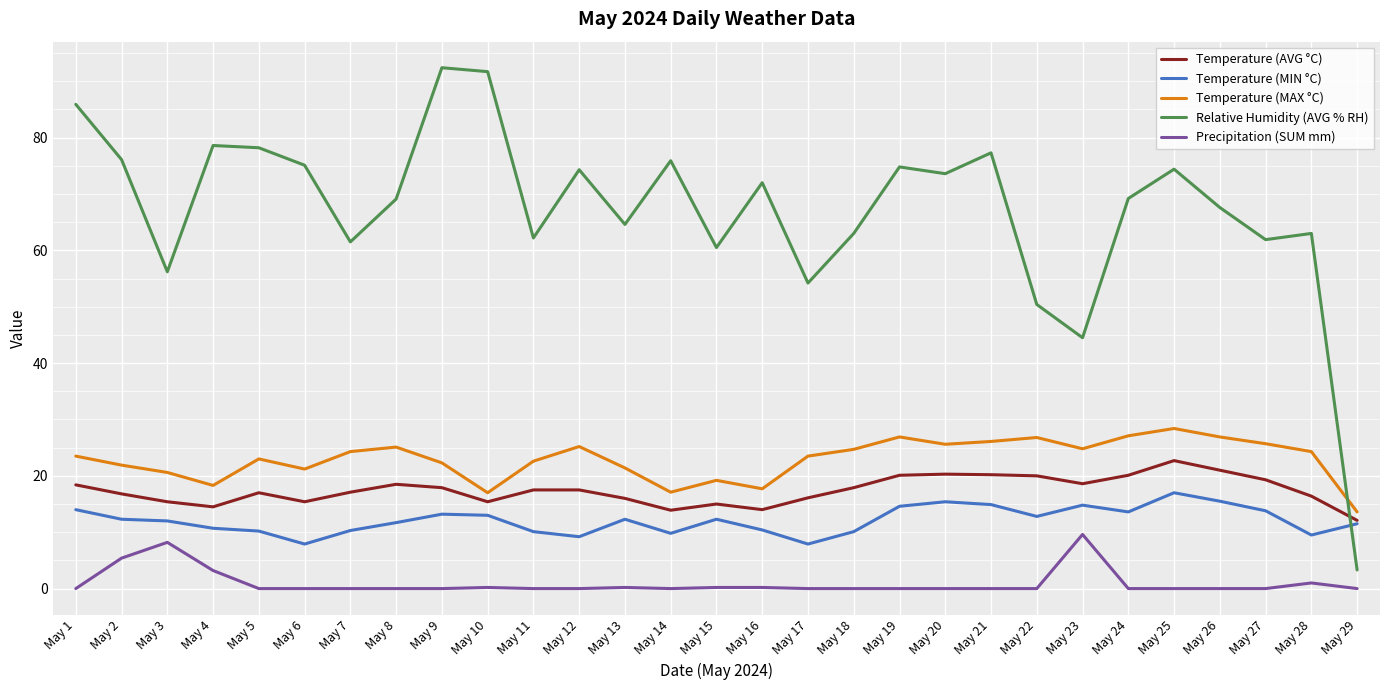

True or false: Precipitation (SUM mm) and Relative Humidity (AVG % RH) intersect in this chart.

False